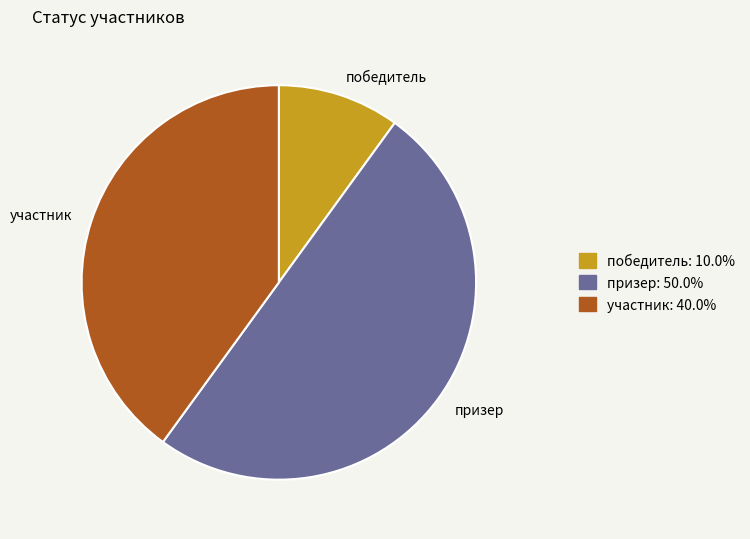

What is the smallest slice in the pie chart?

победитель